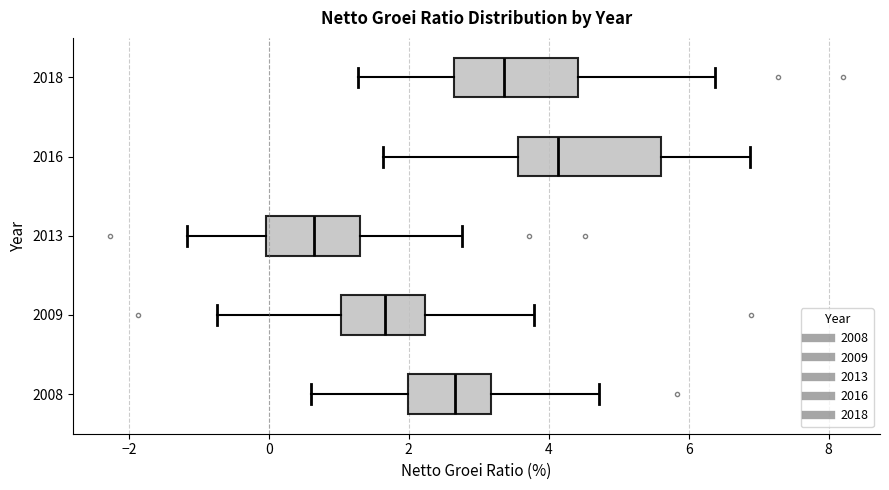

Which box is the widest, from its left edge to its right edge?

2016